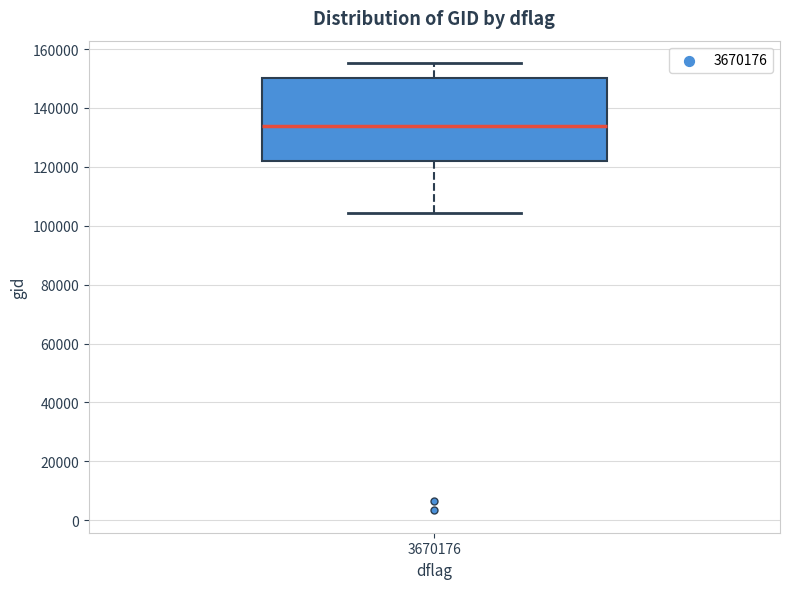

Transcribe this box plot: give where the median line is, the range the box spans, and where the two whiskers end, as read against the y-axis. The values are not printed on the chart, so give them approximately, as read against the axis.

median 134000, box 122000 to 150000, whiskers 104000 to 156000